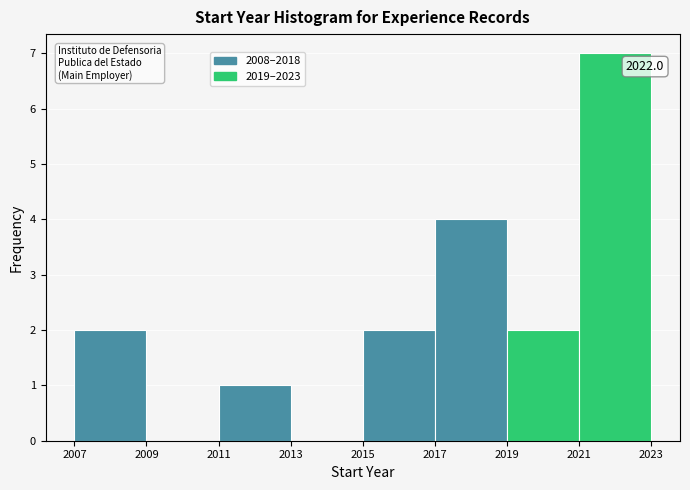

Which range on the x-axis has the tallest bar?

2021 to 2023